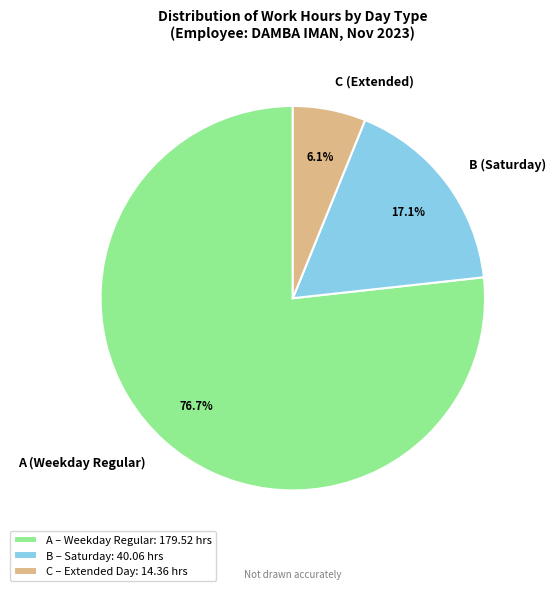

What percentage do A (Weekday Regular) and B (Saturday) together represent?

93.9%